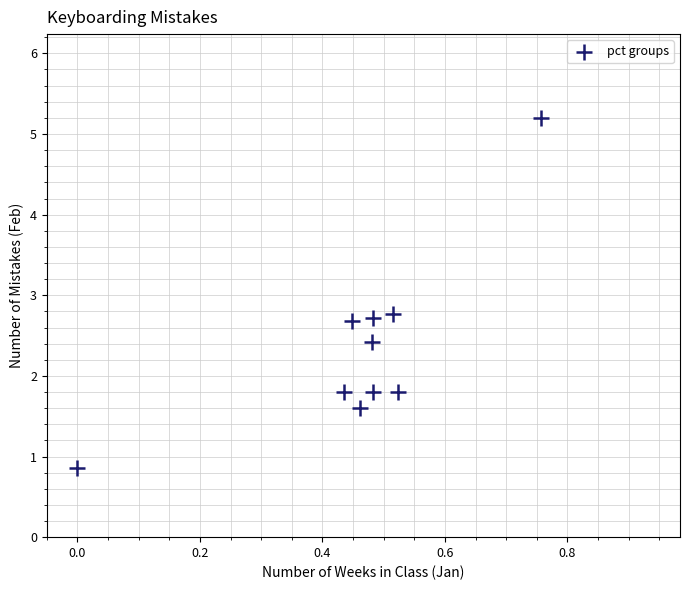

What is the average Y value?

2.4